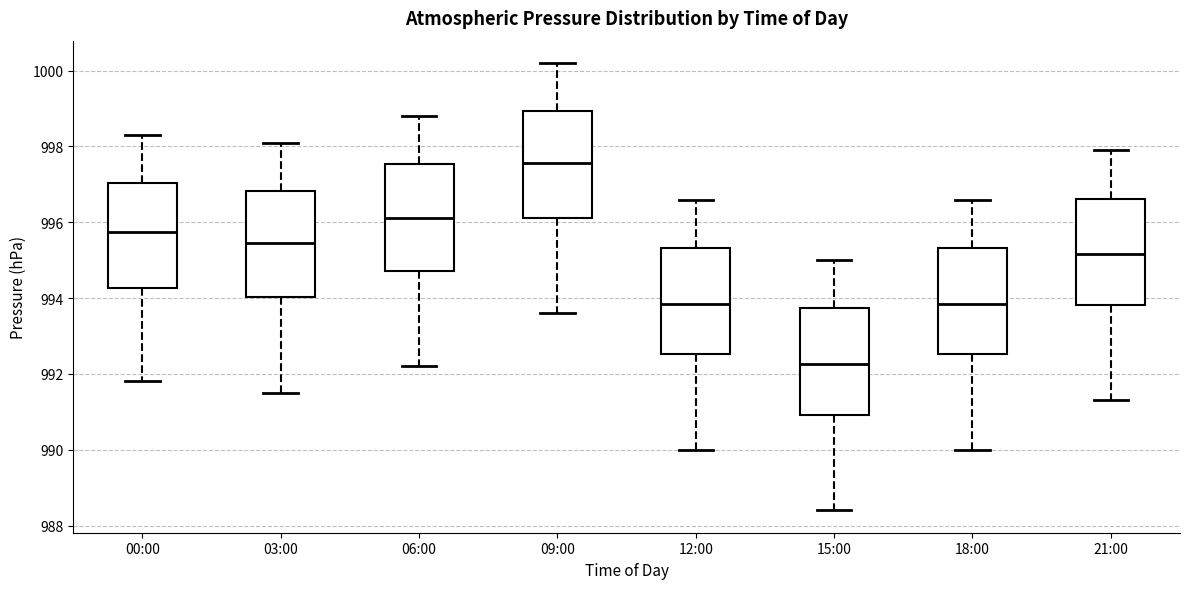

Reading left to right, read every box against the y-axis: the position of its median line, the range the box covers, and the ends of its whiskers. The values are not printed on the chart, so give them approximately, as read against the axis.

00:00: median 995.8, box 994.2 to 997.0, whiskers 991.8 to 998.4
03:00: median 995.4, box 994.0 to 996.8, whiskers 991.6 to 998.2
06:00: median 996.2, box 994.8 to 997.6, whiskers 992.2 to 998.8
09:00: median 997.6, box 996.2 to 999.0, whiskers 993.6 to 1000.2
12:00: median 993.8, box 992.6 to 995.4, whiskers 990.0 to 996.6
15:00: median 992.2, box 991.0 to 993.8, whiskers 988.4 to 995.0
18:00: median 993.8, box 992.6 to 995.4, whiskers 990.0 to 996.6
21:00: median 995.2, box 993.8 to 996.6, whiskers 991.4 to 998.0